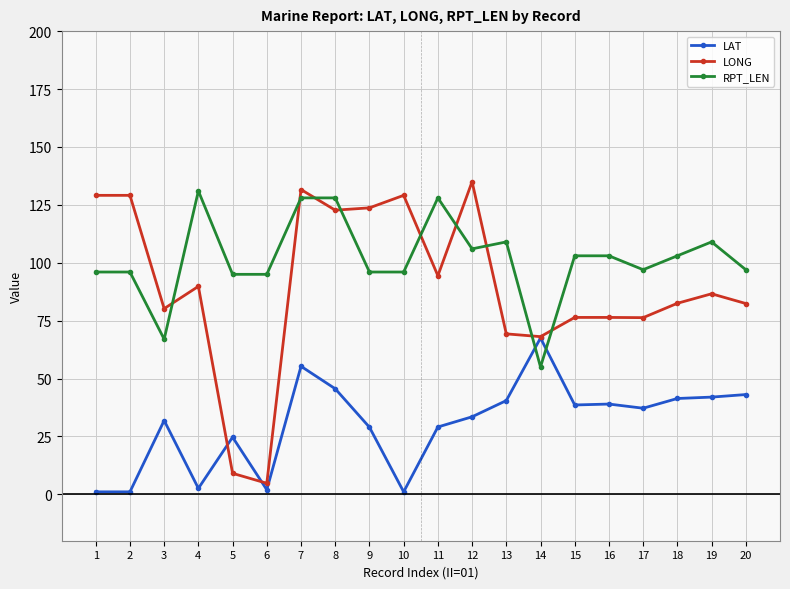

At which category is the sum across all series the highest?

7